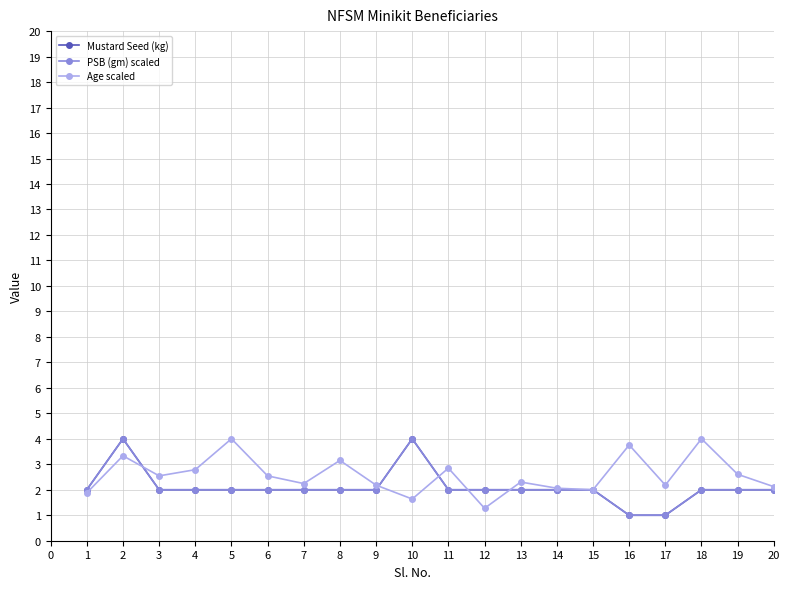

After their last crossing, which series has the higher values: Age scaled or Mustard Seed (kg)?

Age scaled